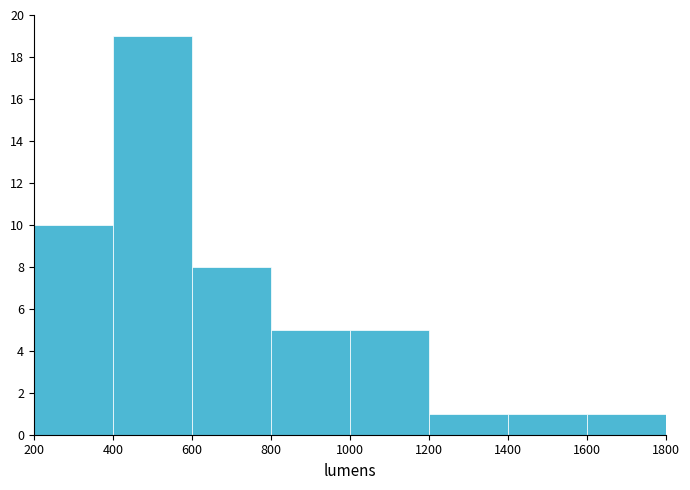

Which range on the x-axis has the tallest bar?

400 to 600